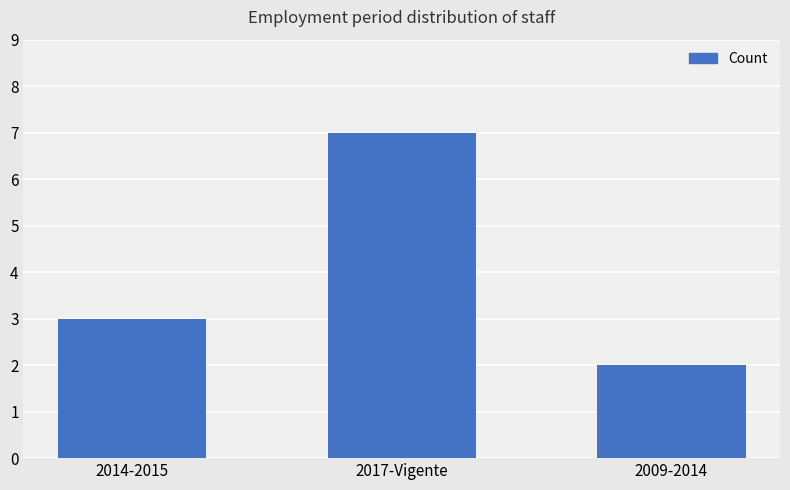

Reading left to right, what are all the values shown in this chart?

3	7	2